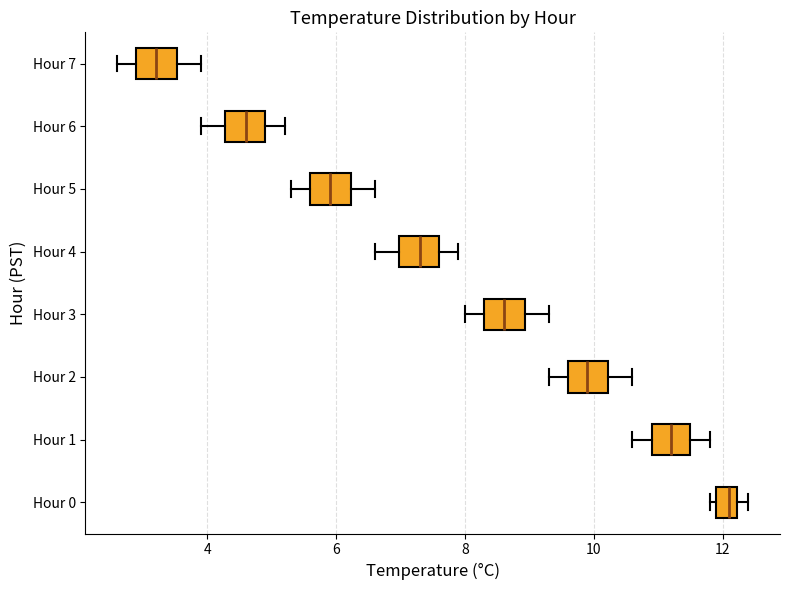

Reading bottom to top, read every box against the x-axis: the position of its median line, the range the box covers, and the ends of its whiskers. The values are not printed on the chart, so give them approximately, as read against the axis.

Hour 0: median 12.2 (inside the box), box 12.0 to 12.2, whiskers 11.8 to 12.4
Hour 1: median 11.2, box 11.0 to 11.6, whiskers 10.6 to 11.8
Hour 2: median 10.0, box 9.6 to 10.2, whiskers 9.4 to 10.6
Hour 3: median 8.6, box 8.4 to 9.0, whiskers 8.0 to 9.4
Hour 4: median 7.4, box 7.0 to 7.6, whiskers 6.6 to 8.0
Hour 5: median 6.0, box 5.6 to 6.2, whiskers 5.4 to 6.6
Hour 6: median 4.6, box 4.2 to 5.0, whiskers 4.0 to 5.2
Hour 7: median 3.2, box 3.0 to 3.6, whiskers 2.6 to 4.0